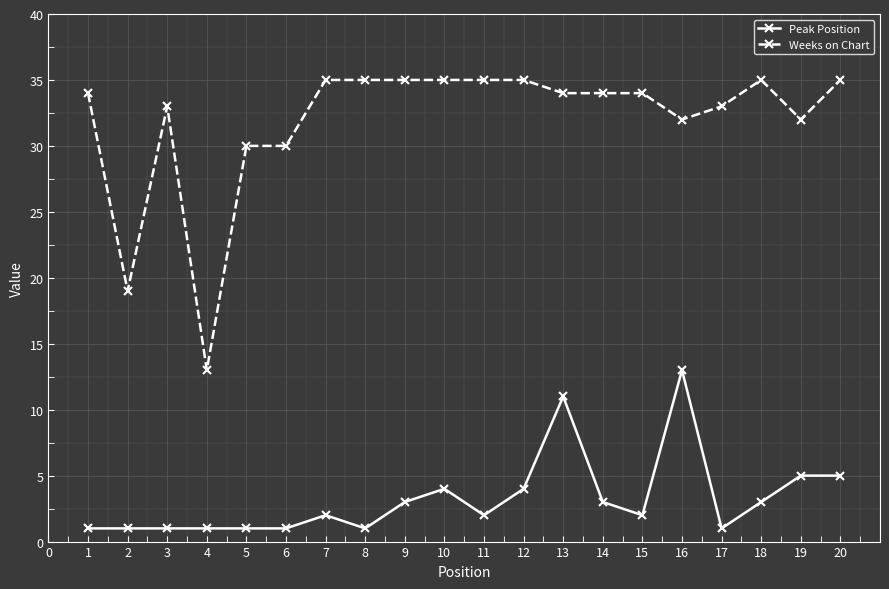

Where is the first local maximum for Weeks on Chart?

3